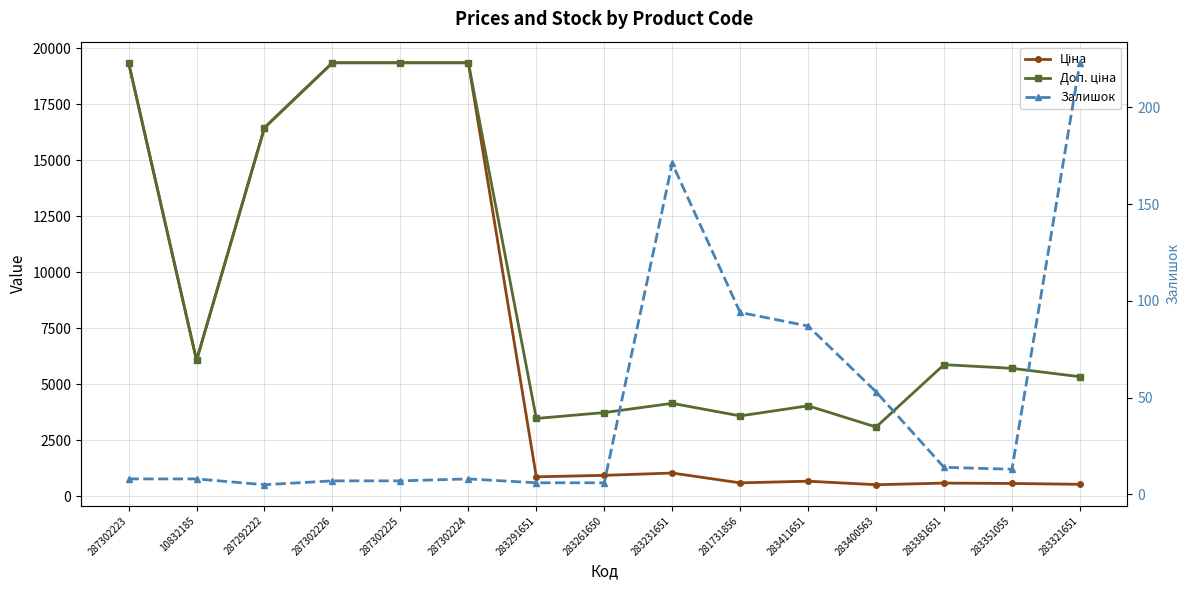

How many values in the Залишок series are below 8?

5